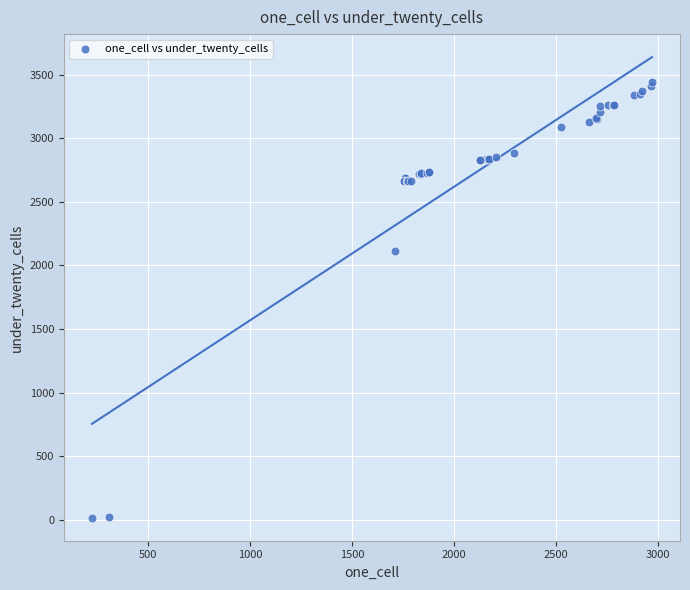

What Y value in the scatter plot is closest to 1731?

2113